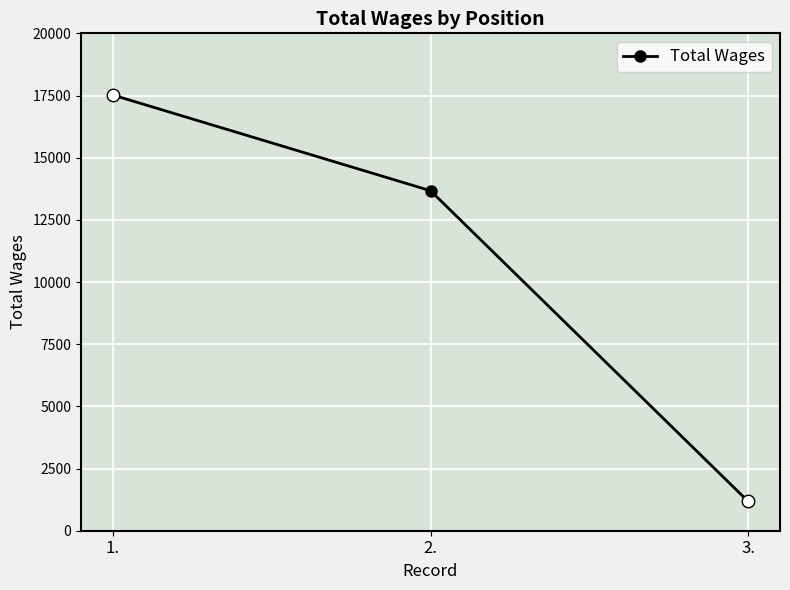

The value at 1. is 11146. True or false?

False